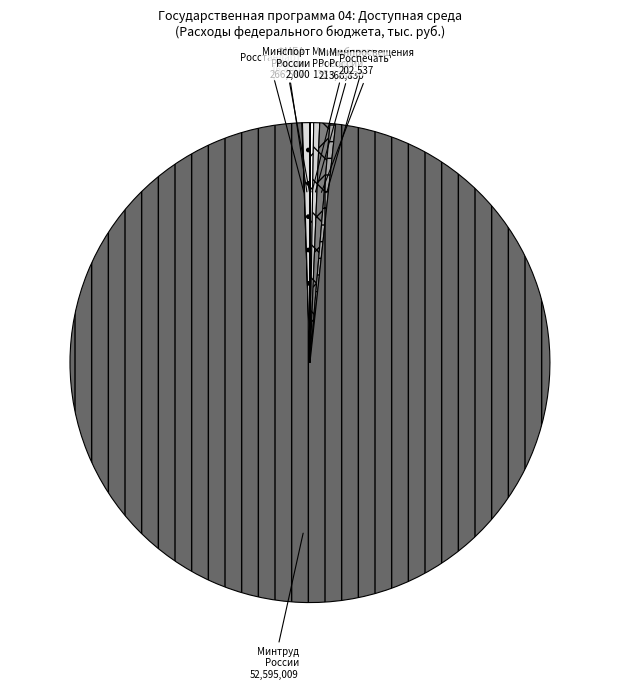

Which slice represents more than half of the pie?

Минтруд России